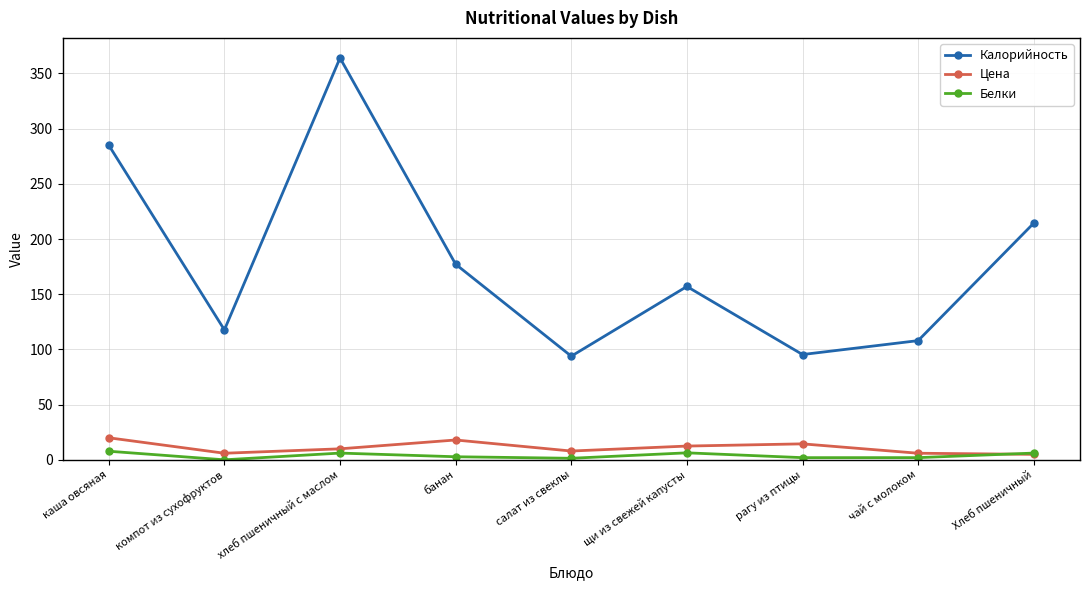

At which category is the sum across all series the highest?

хлеб пшеничный с маслом